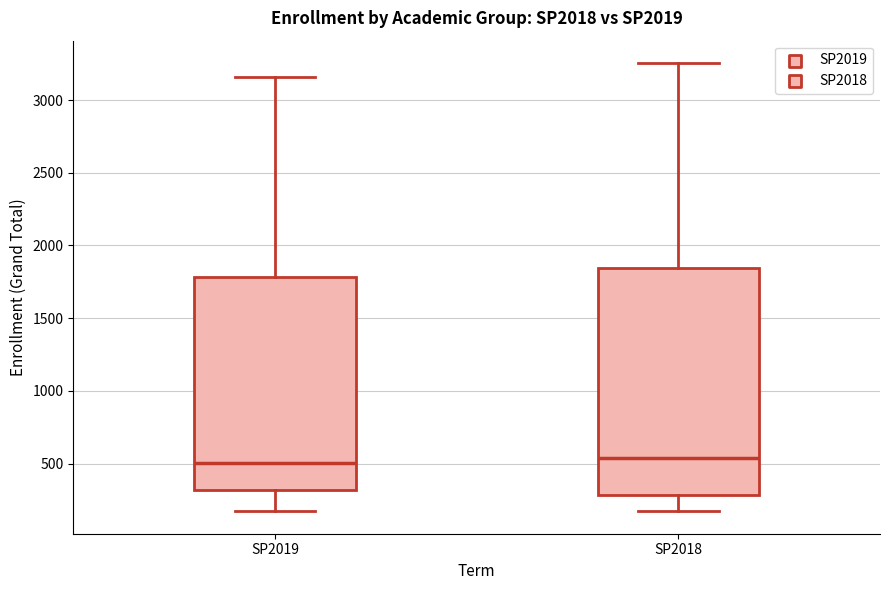

Reading left to right, read every box against the y-axis: the position of its median line, the range the box covers, and the ends of its whiskers. The values are not printed on the chart, so give them approximately, as read against the axis.

SP2019: median 500, box 300 to 1800, whiskers 150 to 3150
SP2018: median 550, box 300 to 1850, whiskers 150 to 3250